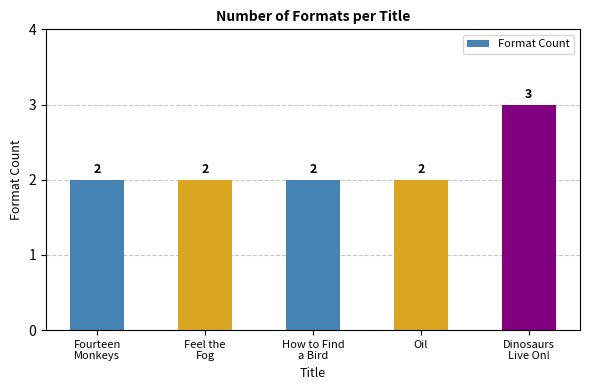

Count the values in the range 2 to 3.

5